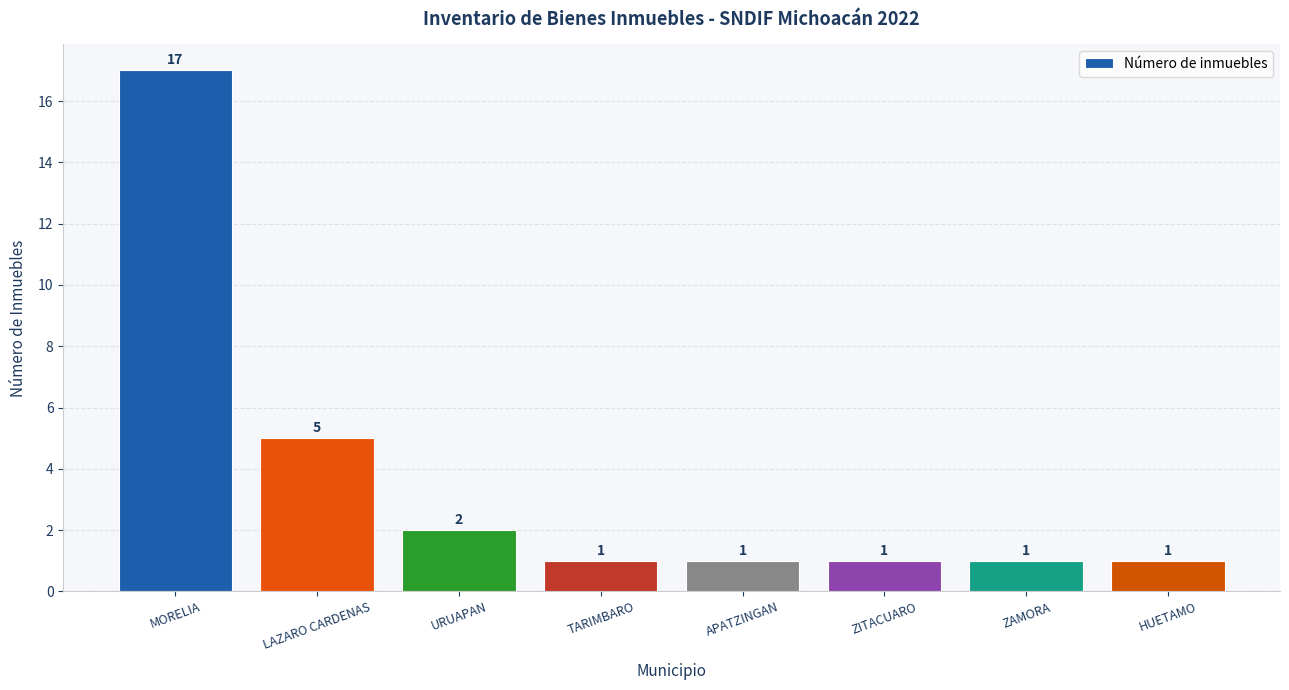

How many categories are shown in the chart?

8